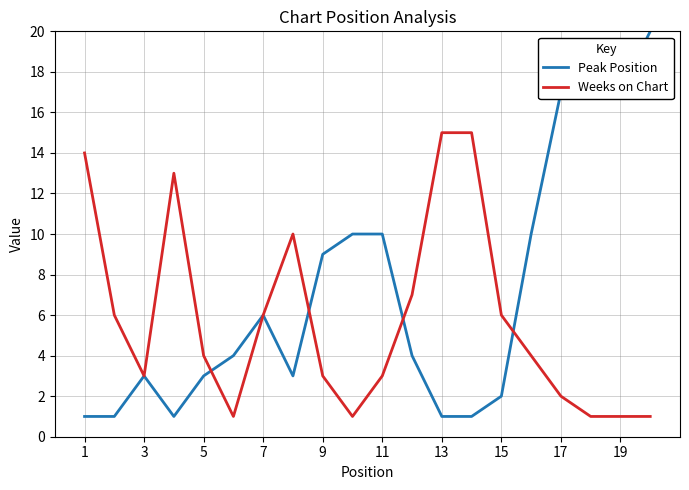

True or false: Weeks on Chart has more than 0 interior local peaks.

True